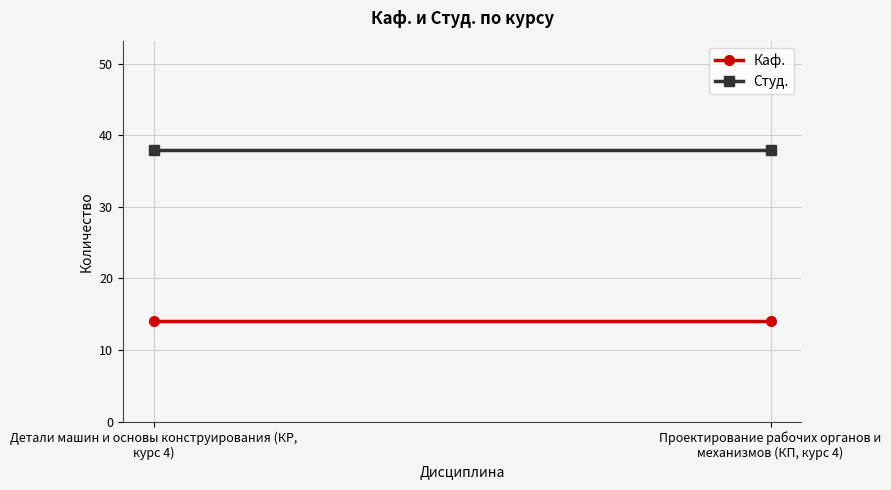

Reading right to left, transcribe all the data shown in this chart.

Каф.: 14	14
Студ.: 38	38